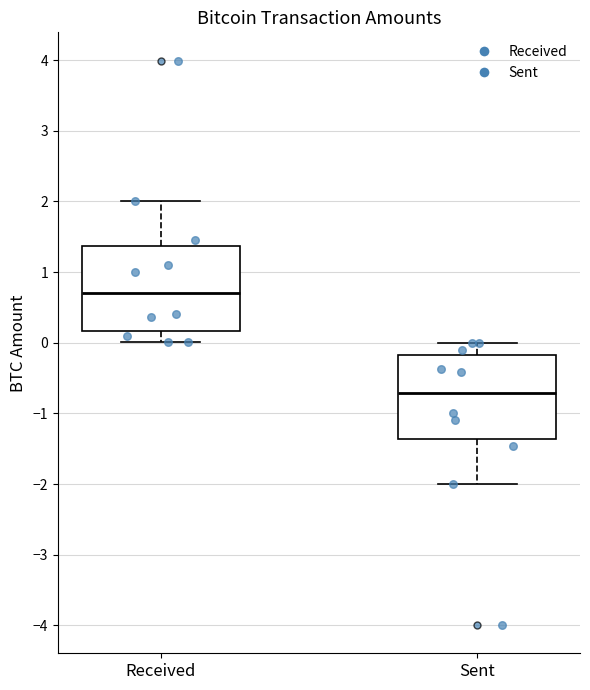

Reading left to right, read every box against the y-axis: the position of its median line, the range the box covers, and the ends of its whiskers. The values are not printed on the chart, so give them approximately, as read against the axis.

Received: median 0.7, box 0.2 to 1.4, whiskers 0.0 to 2.0
Sent: median -0.7, box -1.4 to -0.2, whiskers -2.0 to 0.0